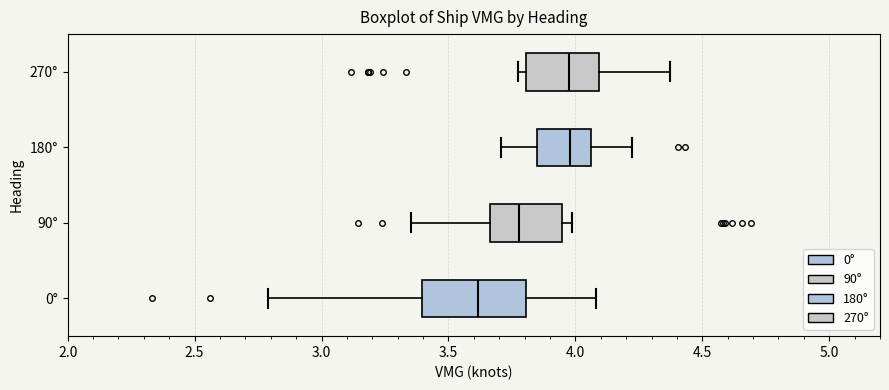

Reading bottom to top, transcribe this box plot: for each box, give where its median line is, the range the box spans, and where its two whiskers end, as read against the x-axis. The values are not printed on the chart, so give them approximately, as read against the axis.

0°: median 3.60, box 3.40 to 3.80, whiskers 2.80 to 4.10
90°: median 3.80, box 3.65 to 3.95, whiskers 3.35 to 4.00
180°: median 4.00, box 3.85 to 4.05, whiskers 3.70 to 4.20
270°: median 3.95, box 3.80 to 4.10, whiskers 3.80 (just left of the box's left edge) to 4.35